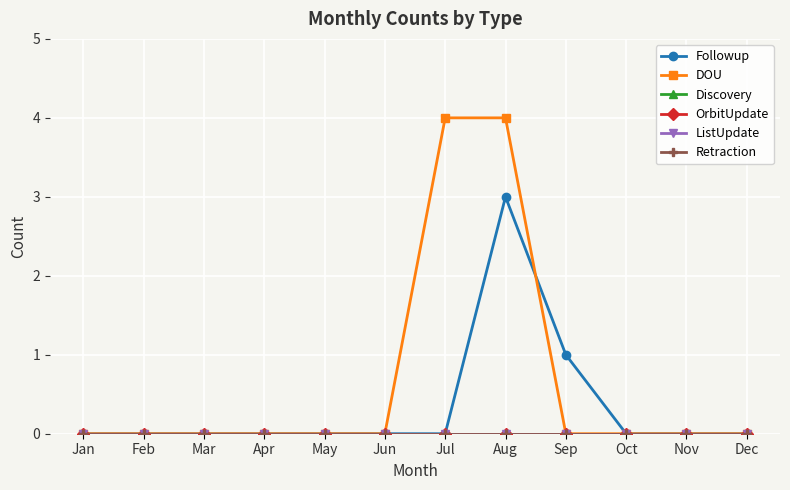

What is the average value of the DOU series?

1